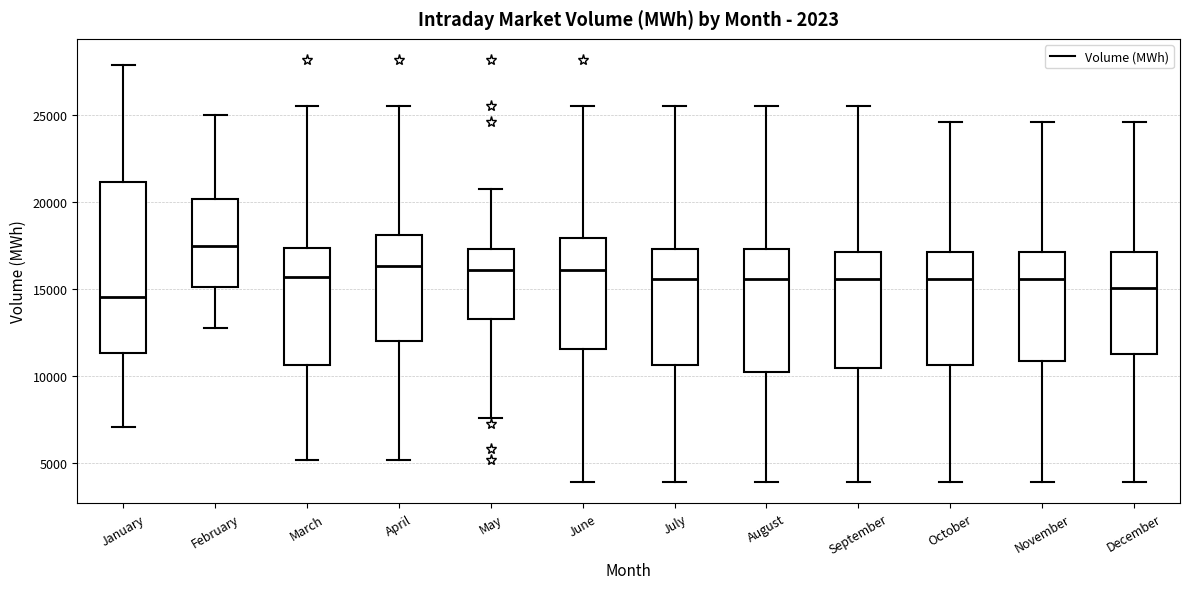

Reading left to right, read every box against the y-axis: the position of its median line, the range the box covers, and the ends of its whiskers. The values are not printed on the chart, so give them approximately, as read against the axis.

January: median 14500, box 11500 to 21000, whiskers 7000 to 28000
February: median 17500, box 15000 to 20000, whiskers 13000 to 25000
March: median 15500, box 10500 to 17500, whiskers 5000 to 25500
April: median 16500, box 12000 to 18000, whiskers 5000 to 25500
May: median 16000, box 13500 to 17500, whiskers 7500 to 21000
June: median 16000, box 11500 to 18000, whiskers 4000 to 25500
July: median 15500, box 10500 to 17500, whiskers 4000 to 25500
August: median 15500, box 10000 to 17500, whiskers 4000 to 25500
September: median 15500, box 10500 to 17000, whiskers 4000 to 25500
October: median 15500, box 10500 to 17000, whiskers 4000 to 24500
November: median 15500, box 11000 to 17000, whiskers 4000 to 24500
December: median 15000, box 11500 to 17000, whiskers 4000 to 24500